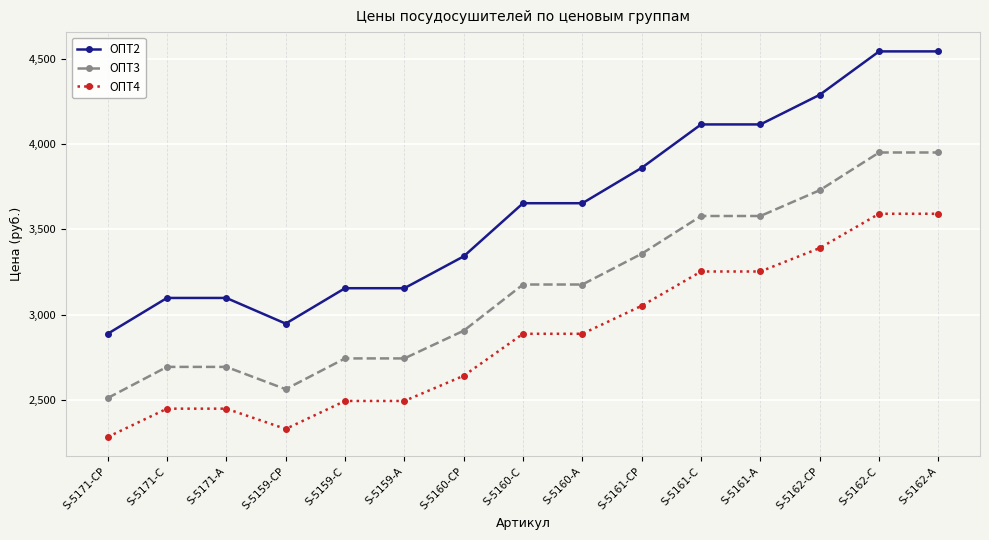

What is the minimum value for ОПТ3?

2510.6